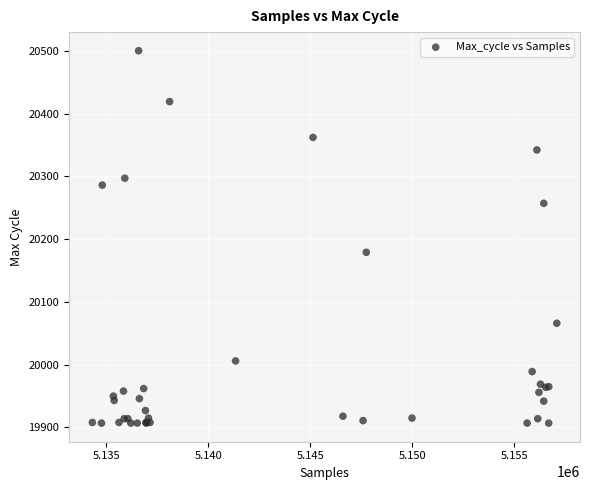

What Y value in the scatter plot is closest to 20203?

20179